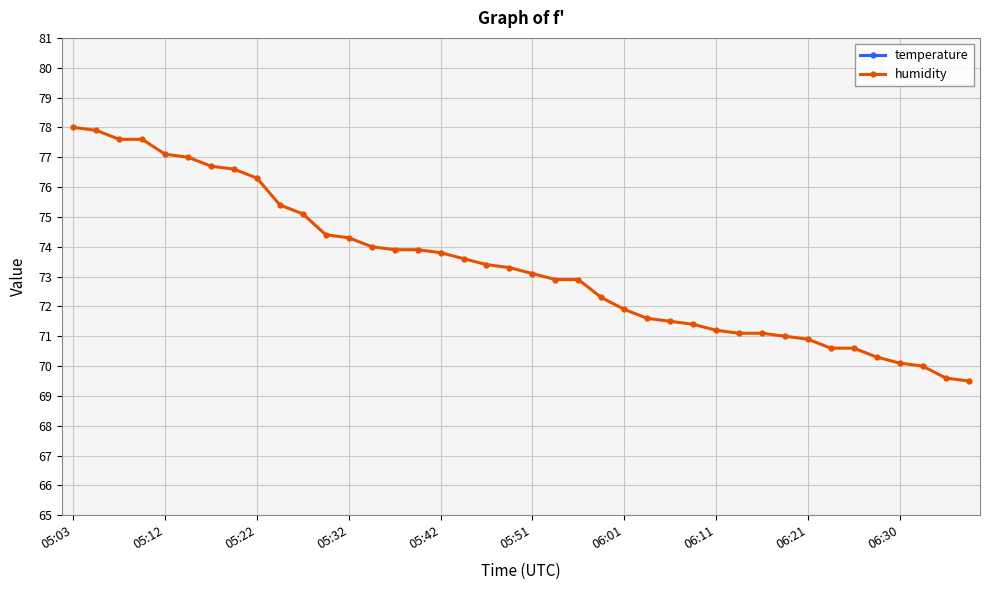

What is the minimum value shown in the chart?

18.7